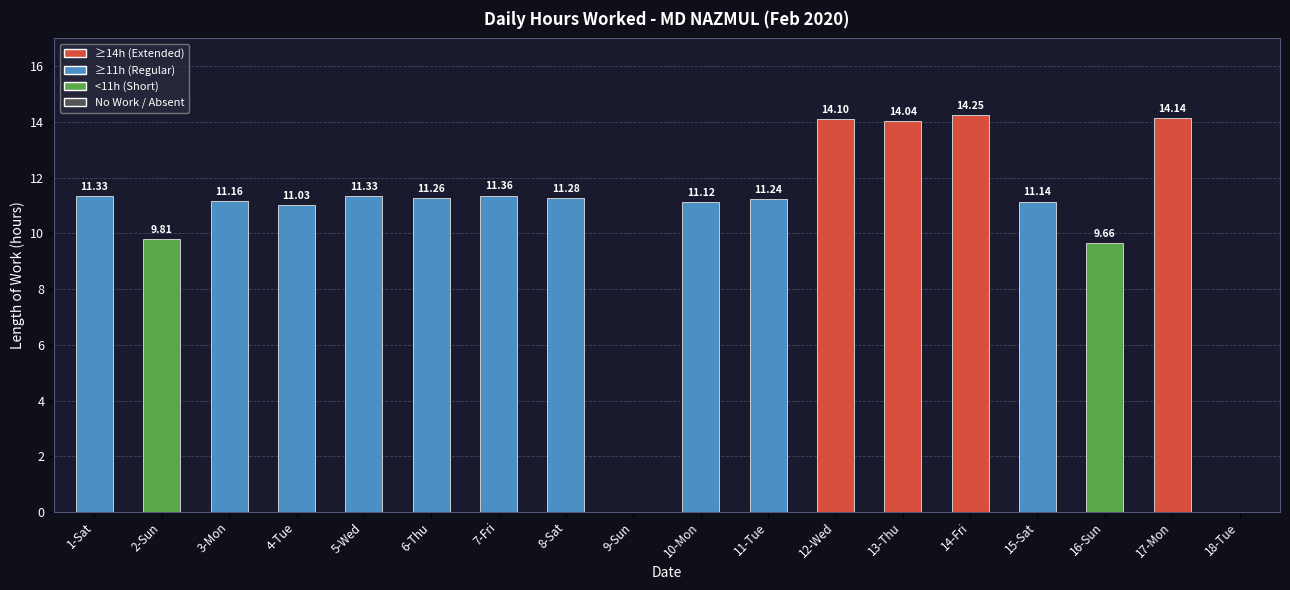

What is the ratio of the value at 12-Wed to the value at 17-Mon?

1.0